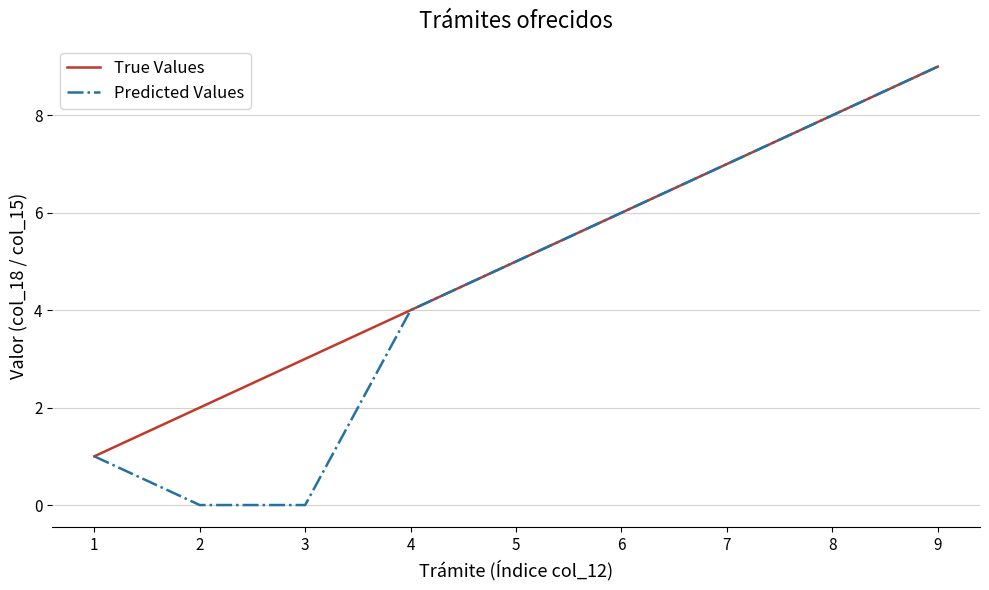

Rank the series by their average value, from lowest to highest.

Predicted Values, True Values